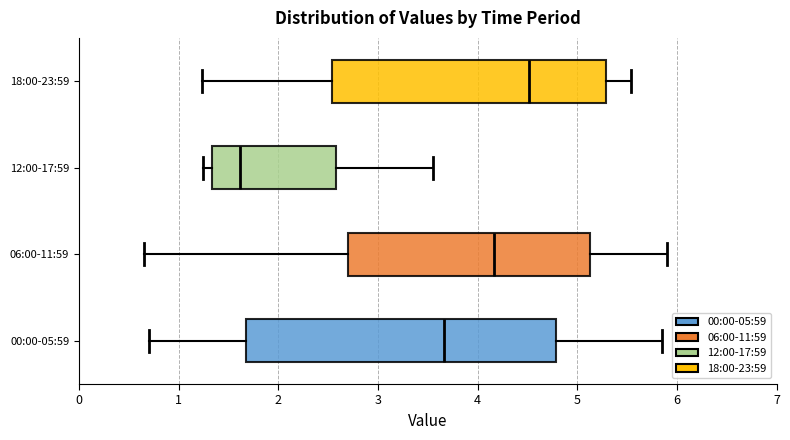

Comparing the boxes themselves (not the whiskers), which one is the widest?

00:00-05:59